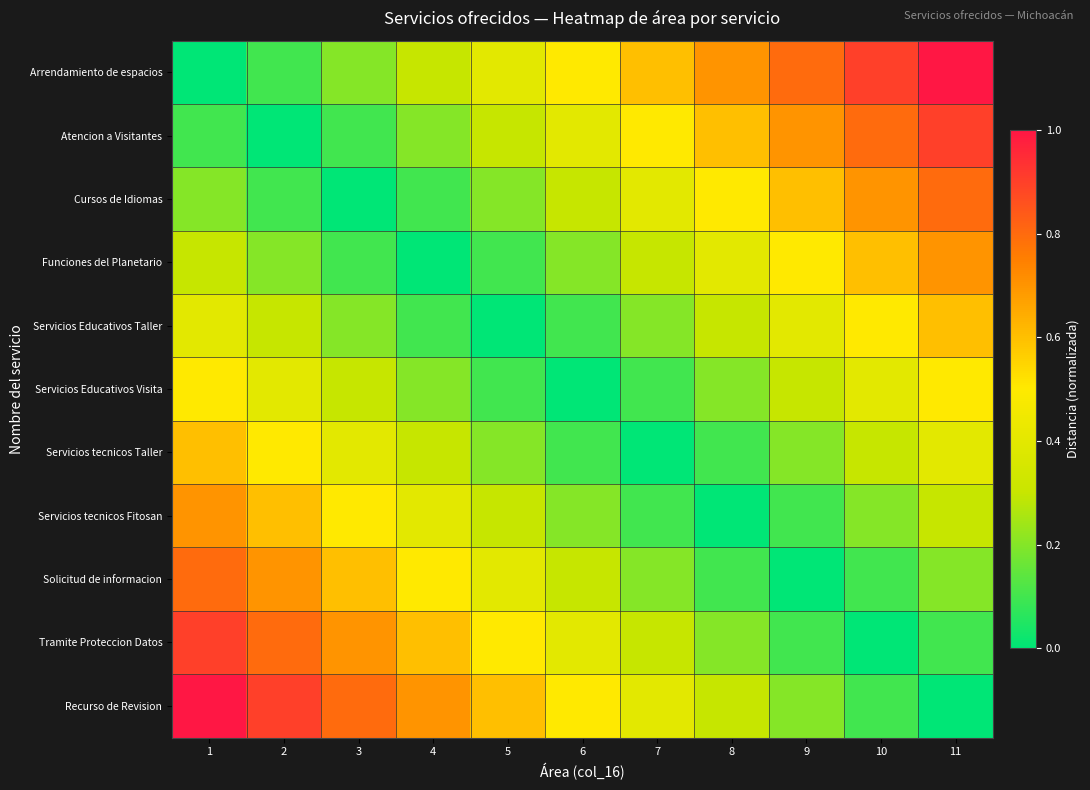

At which category is the sum across all series the highest?

1